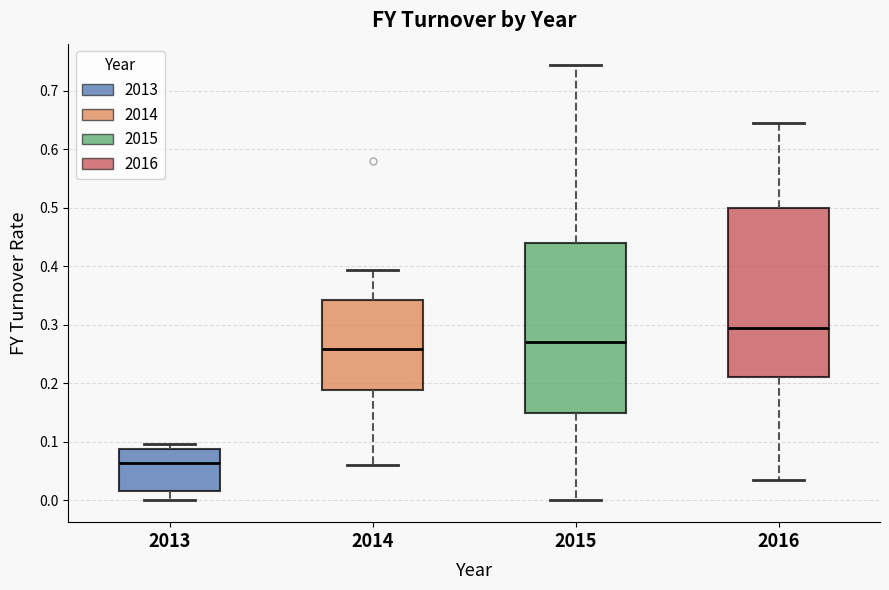

Where does the upper whisker of the box at x = 2016 end on the y-axis? The values are not printed on the chart, so give them approximately, as read against the axis.

0.65